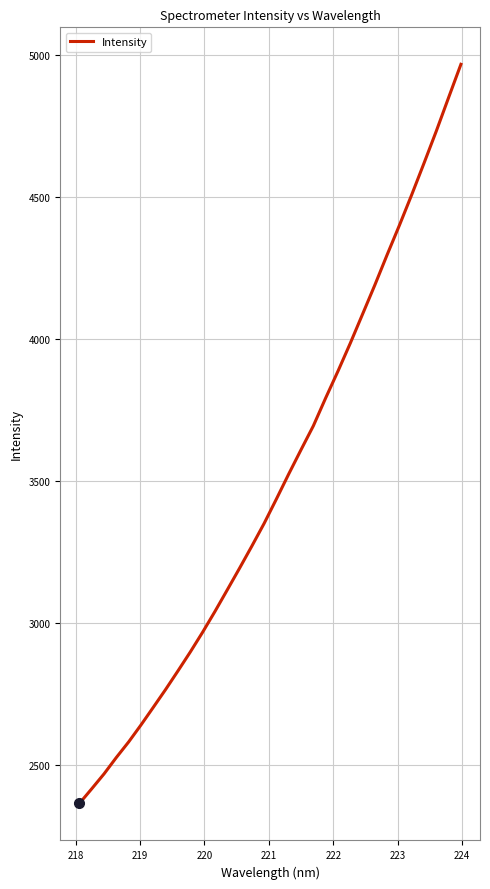

What is the minimum value shown in the chart?

2363.8